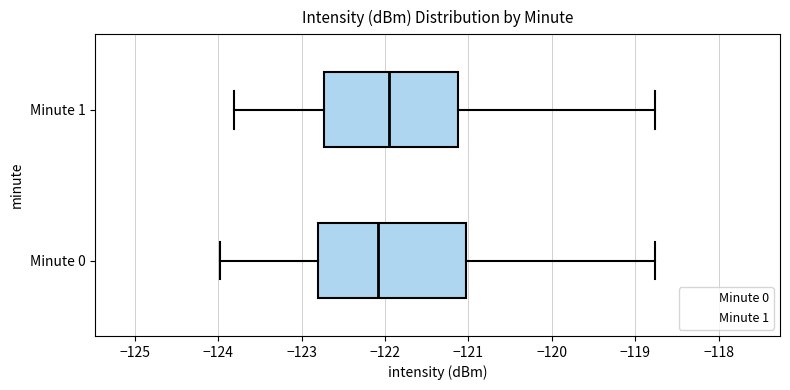

Where is the right edge of the box for Minute 0 on the x-axis? The values are not printed on the chart, so give them approximately, as read against the axis.

-121.0